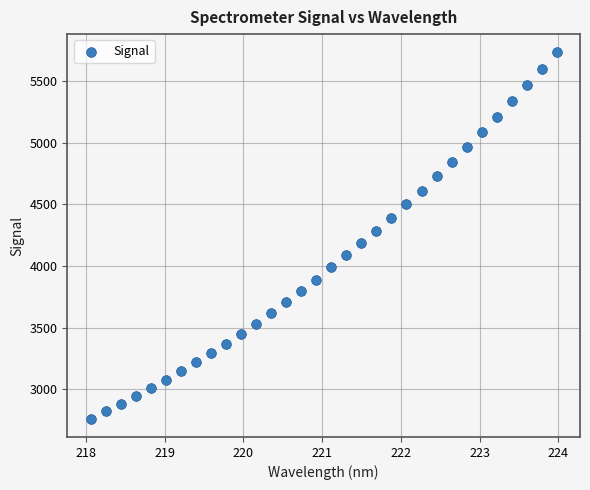

What is the range of Y values (max minus min)?

2968.7